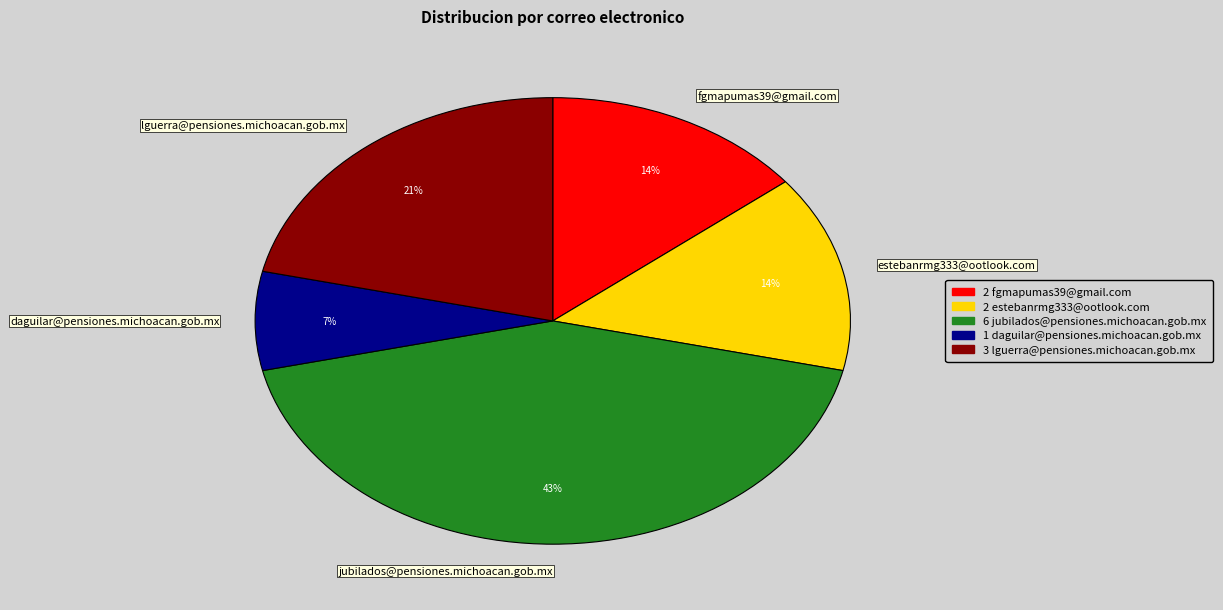

Does estebanrmg333@ootlook.com account for over 50% of the chart?

No